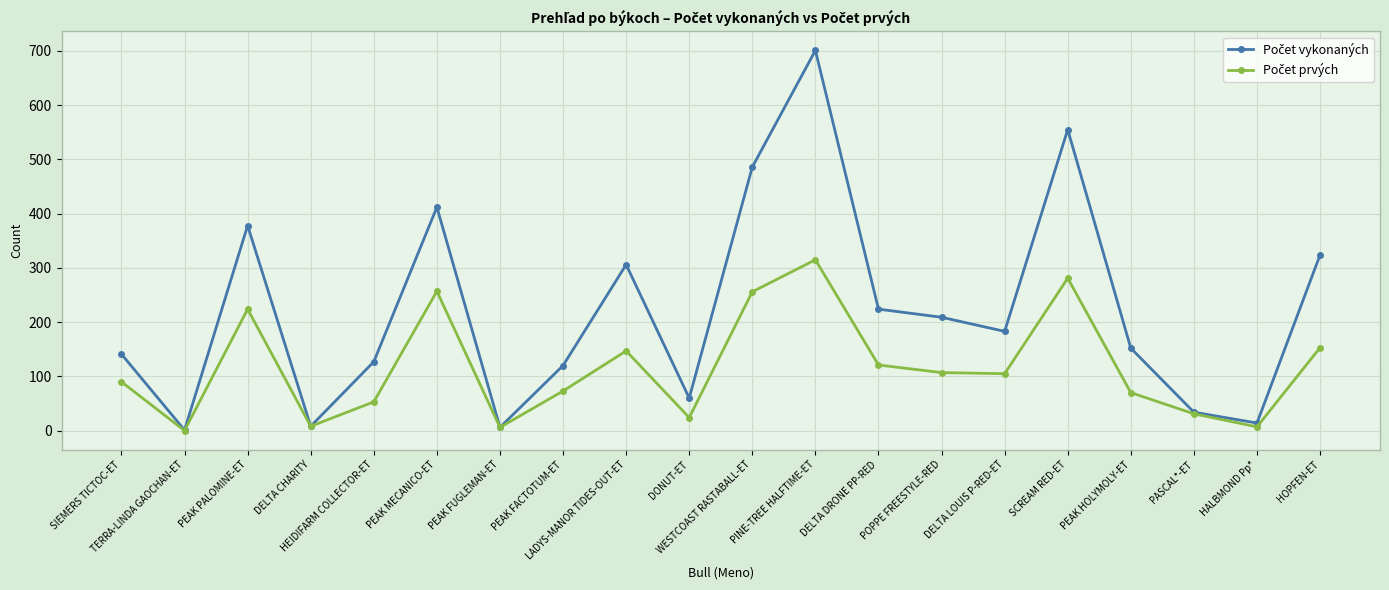

What is the maximum value shown in the chart?

701